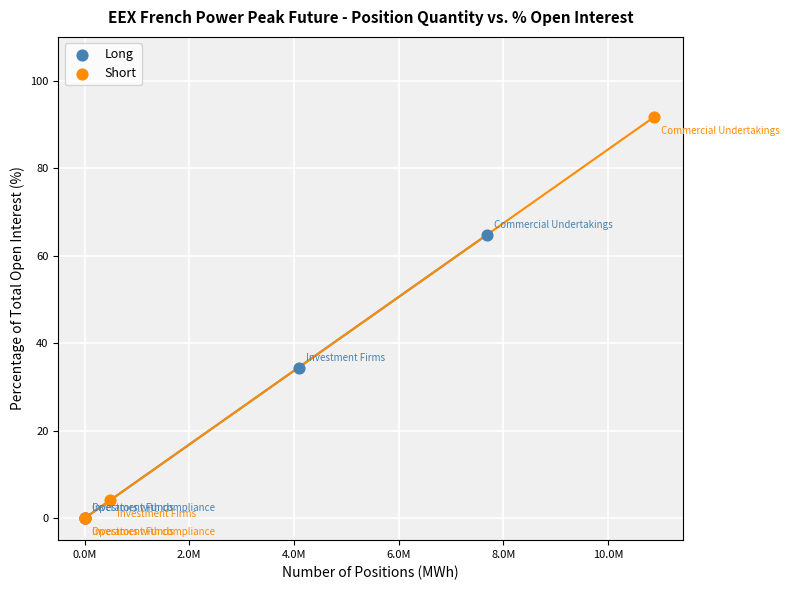

Which series has the largest Y range (max minus min)?

Short